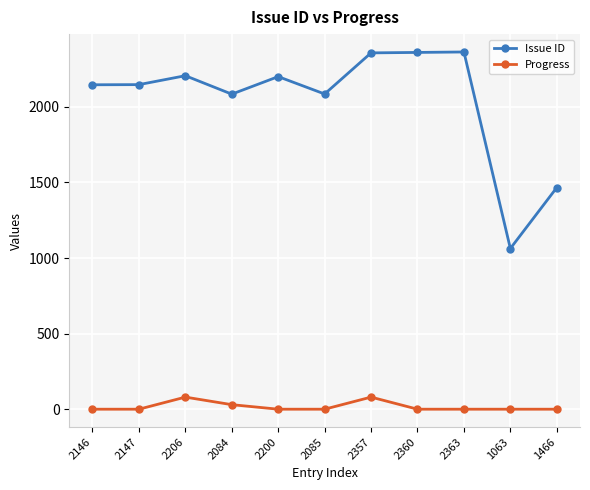

What is the sum of all Issue ID values?

22477